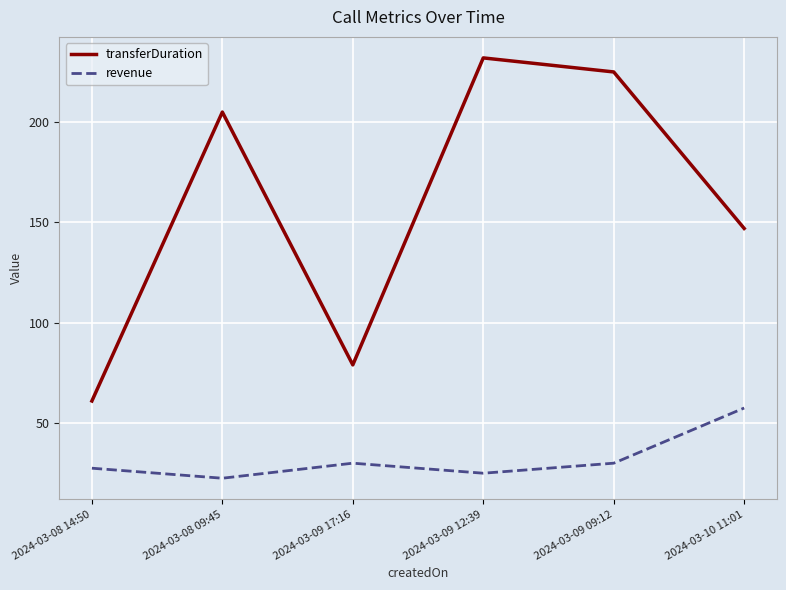

What are all the series names shown in the legend?

transferDuration, revenue